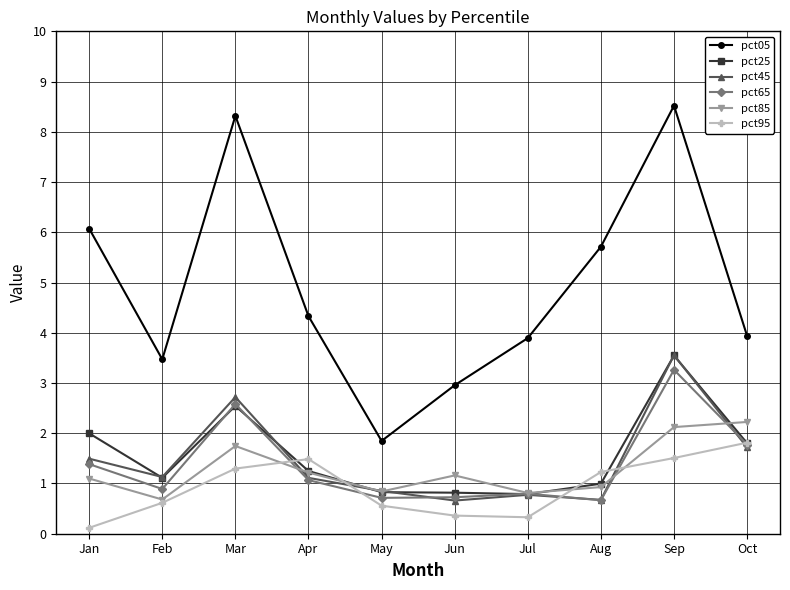

At Jan, list the series in order from largest to smallest.

pct05, pct25, pct45, pct65, pct85, pct95